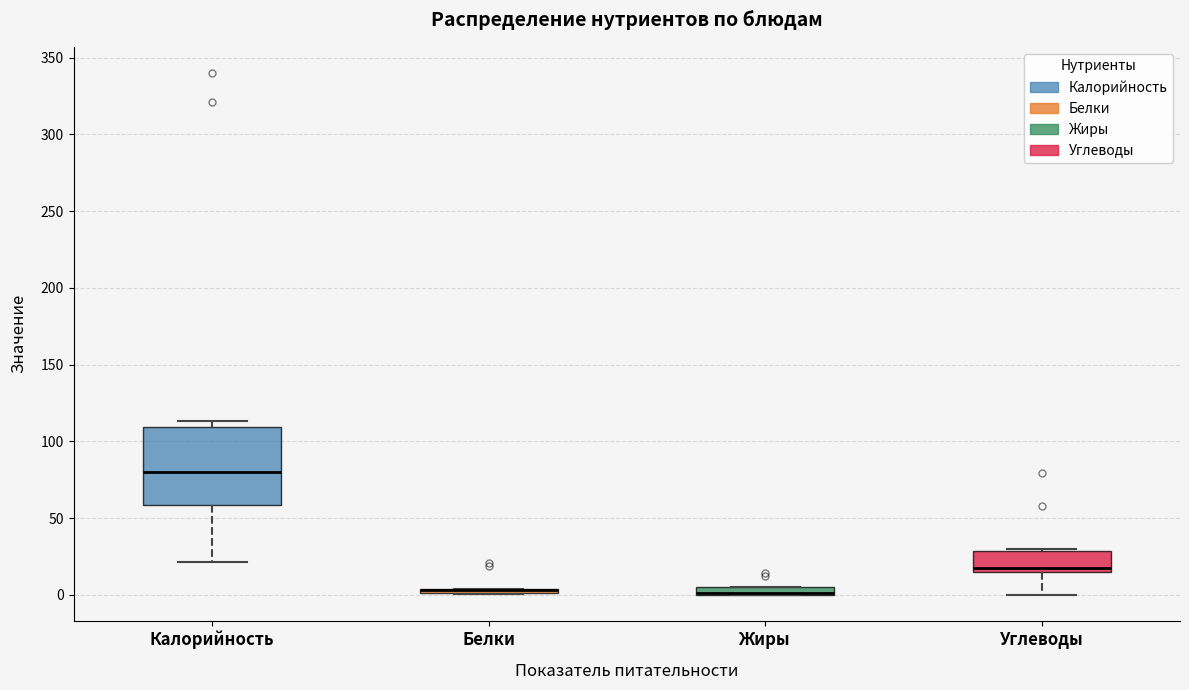

Comparing the boxes themselves (not the whiskers), which one is the tallest?

Калорийность